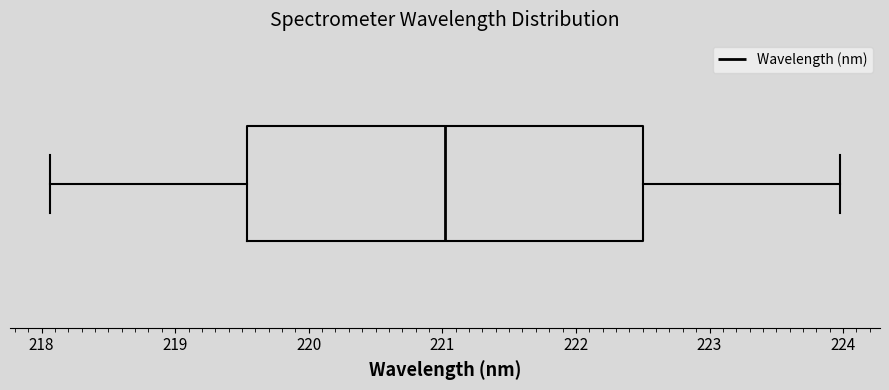

Transcribe this box plot: give where the median line is, the range the box spans, and where the two whiskers end, as read against the x-axis. The values are not printed on the chart, so give them approximately, as read against the axis.

median 221.0, box 219.5 to 222.5, whiskers 218.1 to 224.0